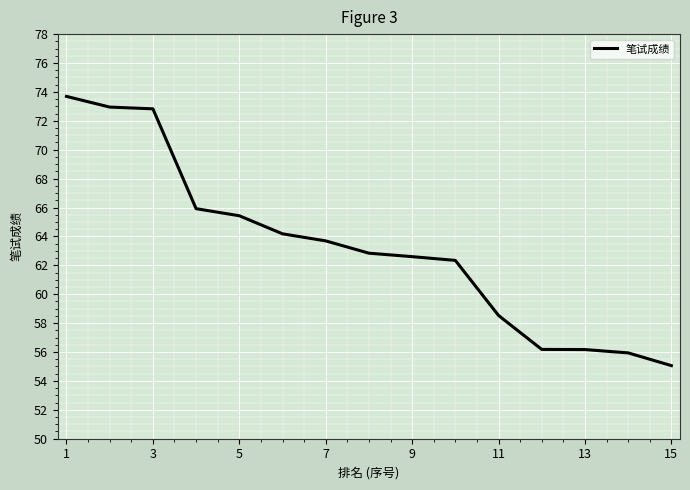

What is the average value?

63.2